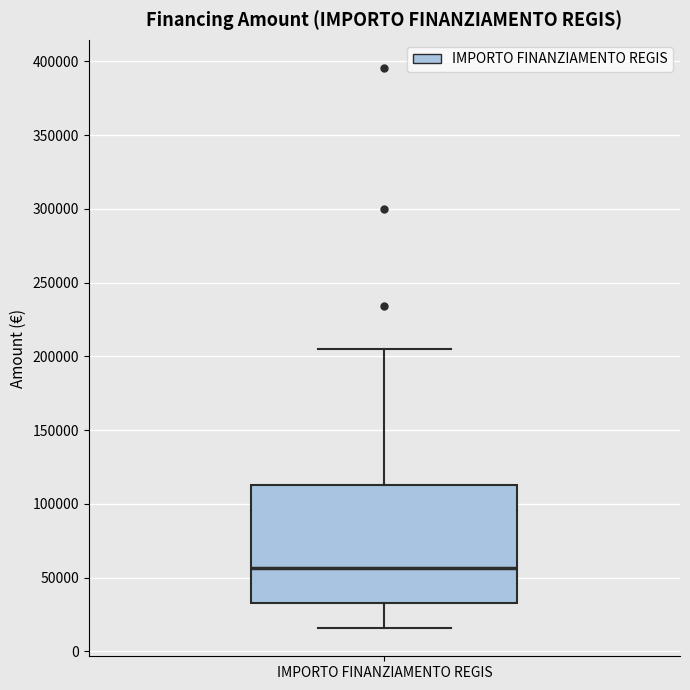

Read this box plot against the y-axis: the position of the median line, the range covered by the box, and the ends of both whiskers. The values are not printed on the chart, so give them approximately, as read against the axis.

median 55000, box 35000 to 115000, whiskers 15000 to 205000